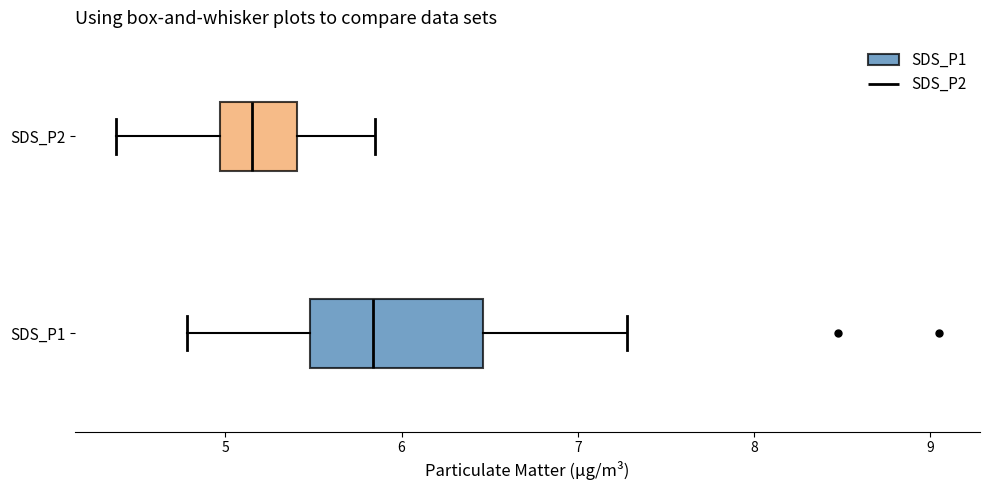

Where is the left edge of the box for SDS_P1 on the x-axis? The values are not printed on the chart, so give them approximately, as read against the axis.

5.5